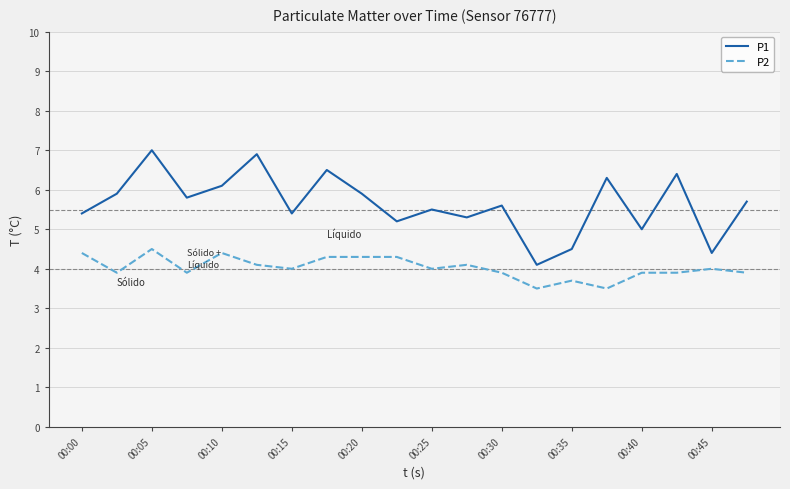

True or false: P1 has more than 1 interior local peaks.

True